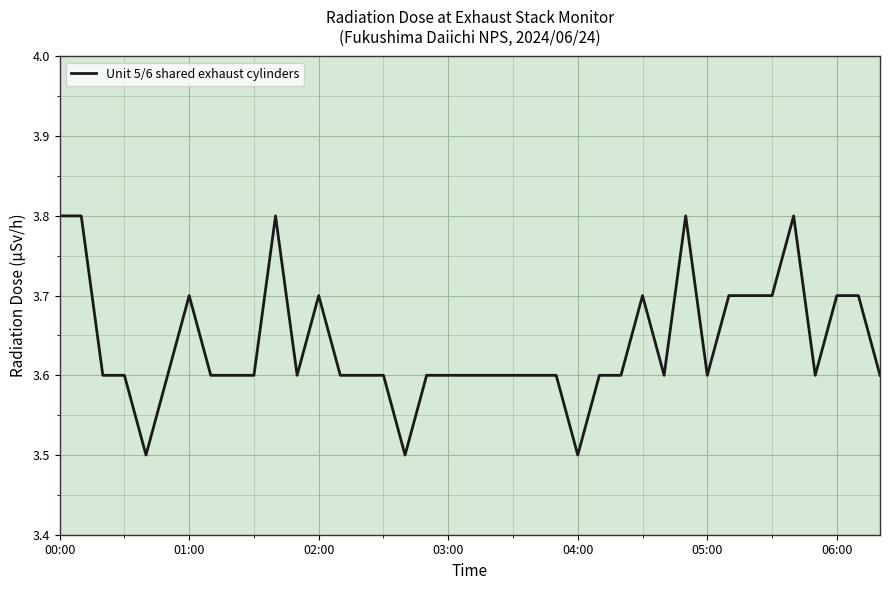

What is the difference between the maximum and minimum values?

0.3